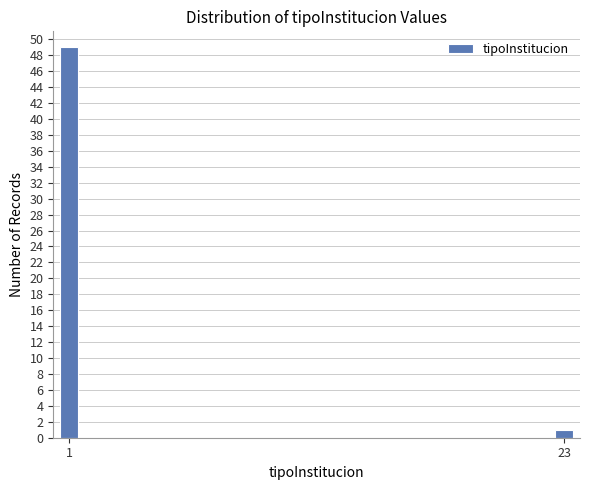

Reading right to left, what are all the values shown in this chart?

23=1	1=49